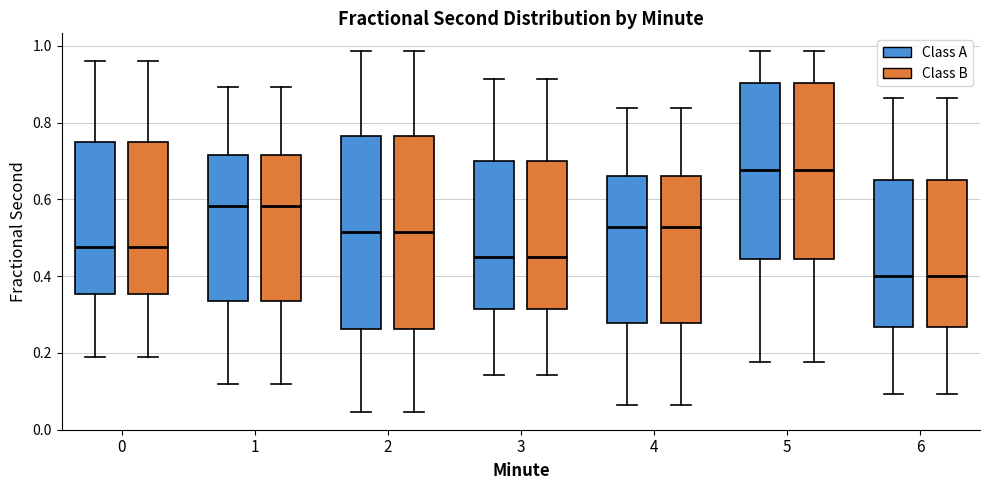

Reading left to right, read every box against the y-axis: the position of its median line, the range the box covers, and the ends of its whiskers. The values are not printed on the chart, so give them approximately, as read against the axis.

0 (Class A): median 0.48, box 0.36 to 0.74, whiskers 0.18 to 0.96
0 (Class B): median 0.48, box 0.36 to 0.74, whiskers 0.18 to 0.96
1 (Class A): median 0.58, box 0.34 to 0.72, whiskers 0.12 to 0.90
1 (Class B): median 0.58, box 0.34 to 0.72, whiskers 0.12 to 0.90
2 (Class A): median 0.52, box 0.26 to 0.76, whiskers 0.04 to 0.98
2 (Class B): median 0.52, box 0.26 to 0.76, whiskers 0.04 to 0.98
3 (Class A): median 0.44, box 0.32 to 0.70, whiskers 0.14 to 0.92
3 (Class B): median 0.44, box 0.32 to 0.70, whiskers 0.14 to 0.92
4 (Class A): median 0.52, box 0.28 to 0.66, whiskers 0.06 to 0.84
4 (Class B): median 0.52, box 0.28 to 0.66, whiskers 0.06 to 0.84
5 (Class A): median 0.68, box 0.44 to 0.90, whiskers 0.18 to 0.98
5 (Class B): median 0.68, box 0.44 to 0.90, whiskers 0.18 to 0.98
6 (Class A): median 0.40, box 0.26 to 0.66, whiskers 0.10 to 0.86
6 (Class B): median 0.40, box 0.26 to 0.66, whiskers 0.10 to 0.86